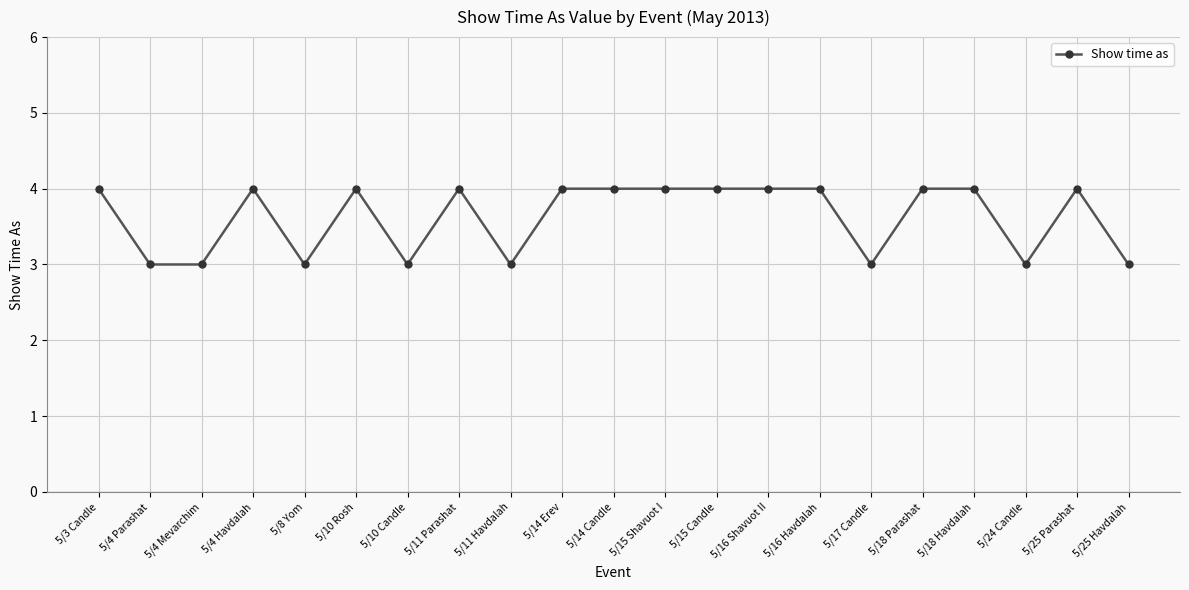

How many lines are shown in the chart?

1